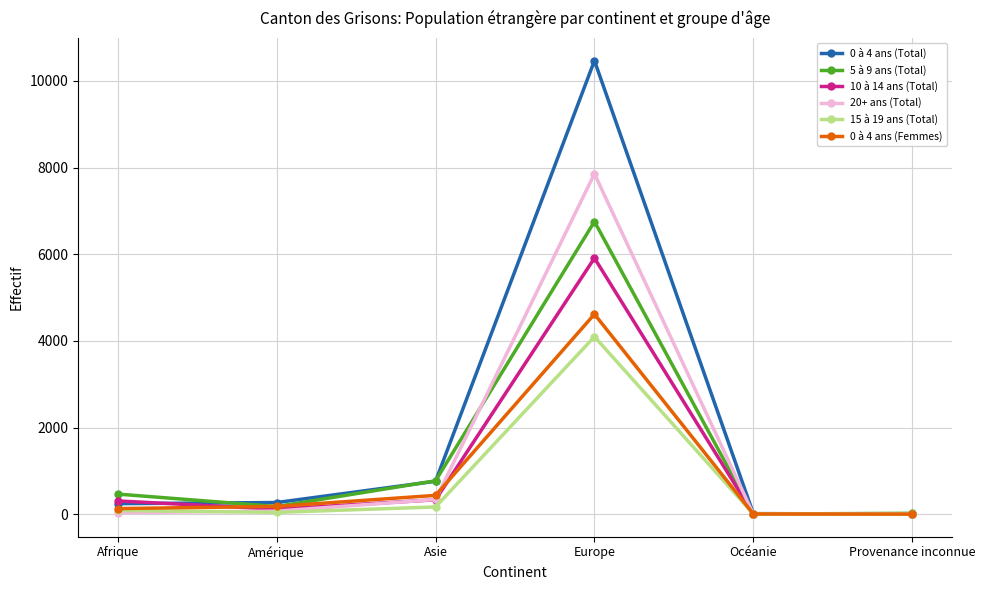

What is the difference between the maximum and second lowest values in the 0 à 4 ans (Femmes) series?

4612